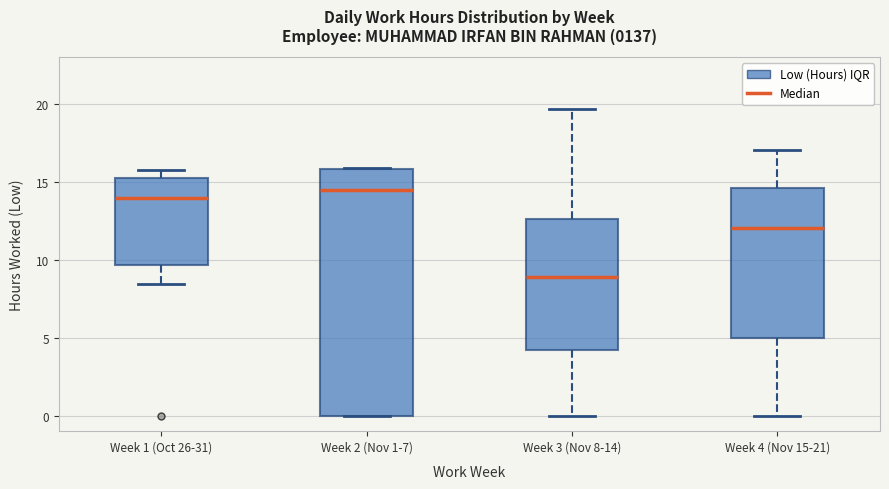

Reading left to right, transcribe this box plot: for each box, give where its median line is, the range the box spans, and where its two whiskers end, as read against the y-axis. The values are not printed on the chart, so give them approximately, as read against the axis.

Week 1 (Oct 26-31): median 14.0, box 9.5 to 15.5, whiskers 8.5 to 15.5 (just above the box's upper edge)
Week 2 (Nov 1-7): median 14.5, box 0.0 to 16.0, whiskers 0.0 to 16.0
Week 3 (Nov 8-14): median 9.0, box 4.0 to 12.5, whiskers 0.0 to 19.5
Week 4 (Nov 15-21): median 12.0, box 5.0 to 14.5, whiskers 0.0 to 17.0